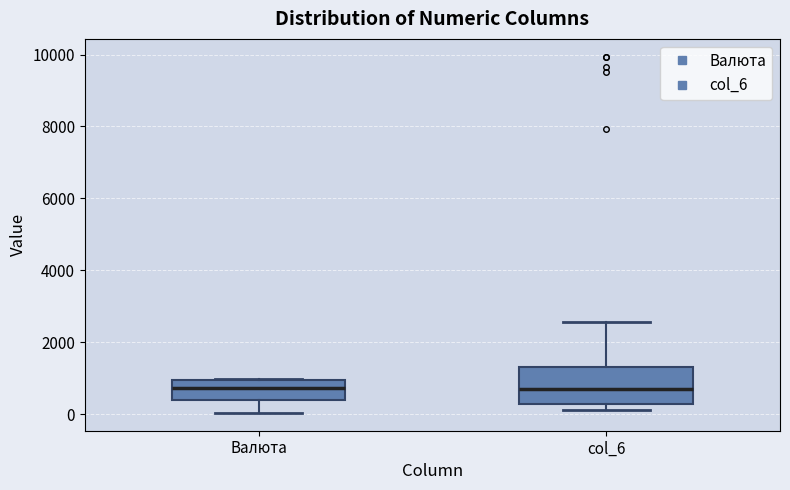

Reading left to right, transcribe this box plot: for each box, give where its median line is, the range the box spans, and where its two whiskers end, as read against the y-axis. The values are not printed on the chart, so give them approximately, as read against the axis.

Валюта: median 800, box 400 to 1000, whiskers 0 to 1000
col_6: median 800, box 200 to 1400, whiskers 200 (just below the box's lower edge) to 2600